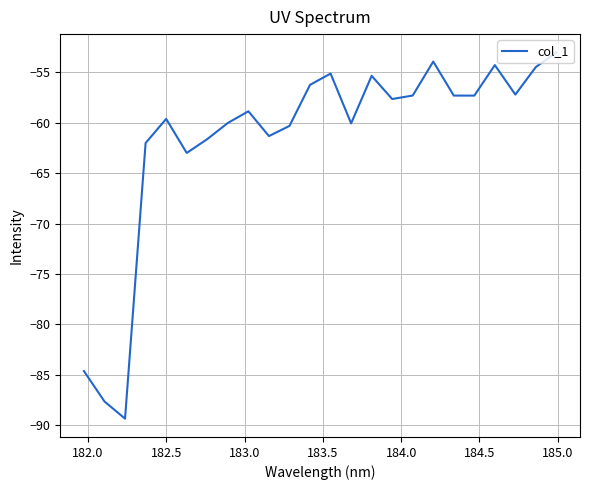

What is the difference between the maximum and second lowest values?

34.6